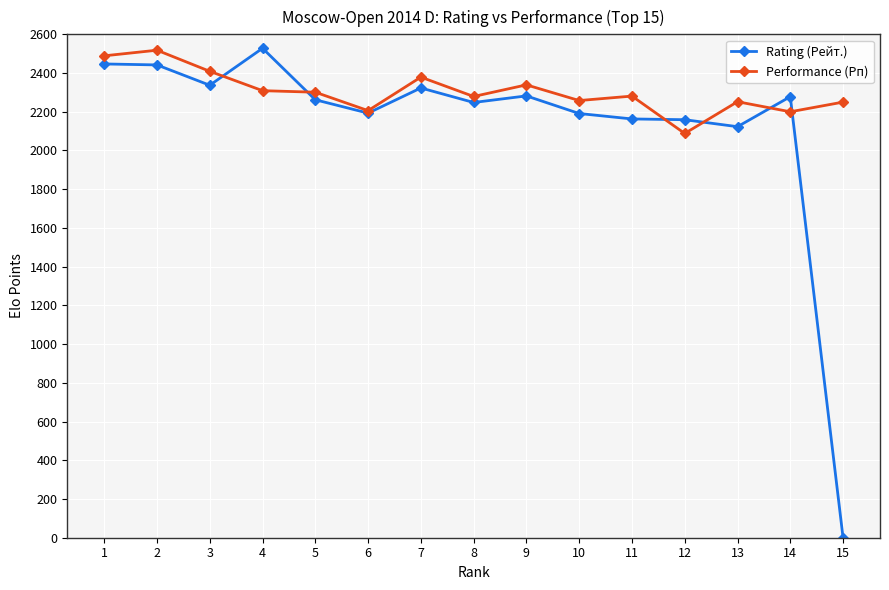

The value of Rating (Рейт.) at 13 is 2123. True or false?

True